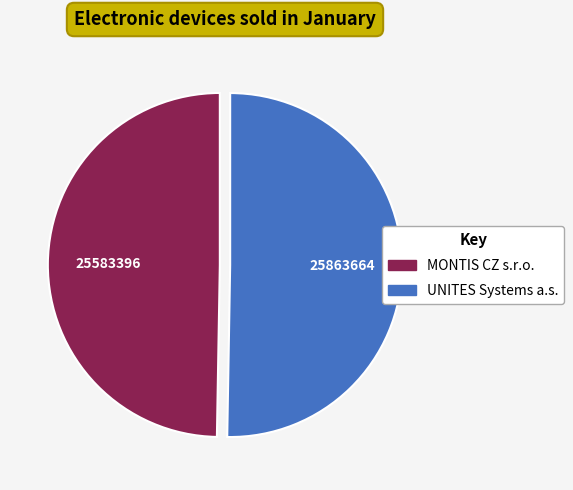

Do MONTIS CZ s.r.o. and UNITES Systems a.s. together represent more than half of the pie?

Yes